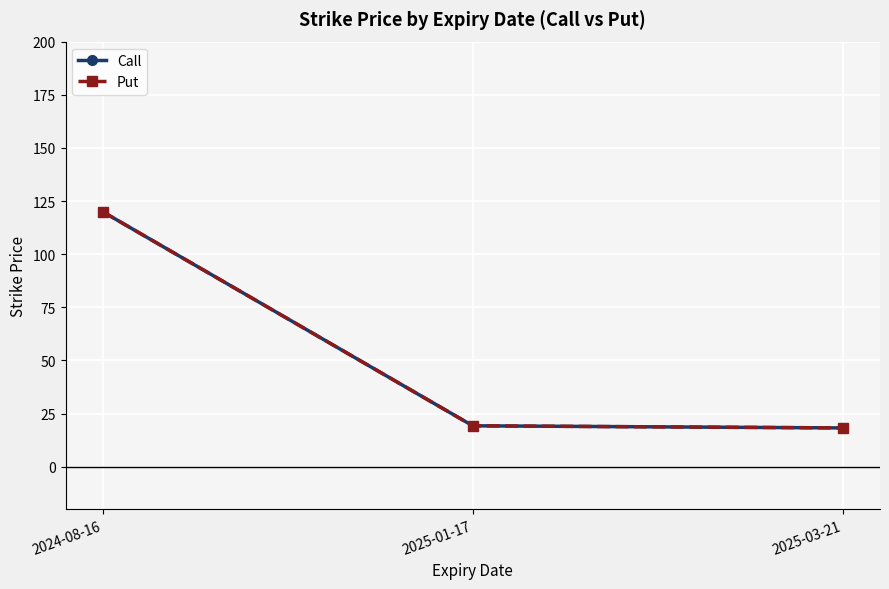

Reading left to right, transcribe all the data shown in this chart.

Call: 2024-08-16=120.0	2025-01-17=19.2	2025-03-21=18.2
Put: 2024-08-16=120.0	2025-01-17=19.2	2025-03-21=18.2